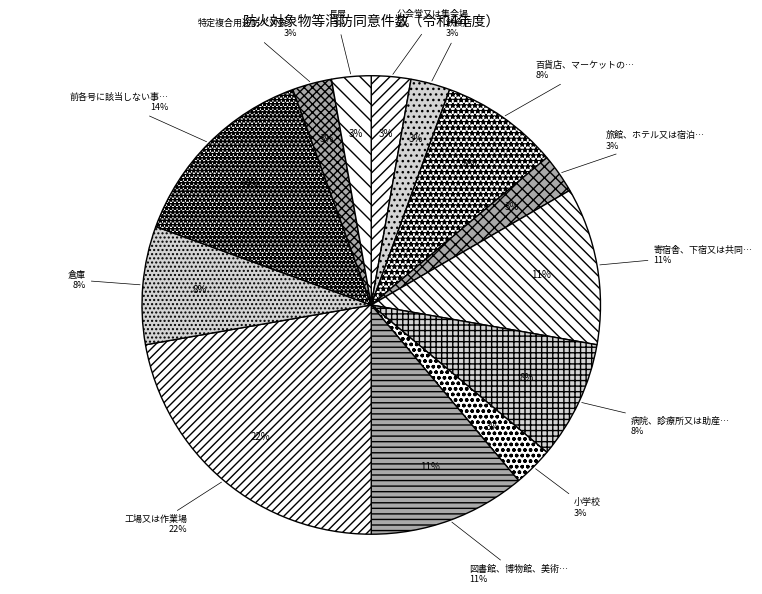

Is the sum of 旅館、ホテル又は宿泊所 and 百貨店、マーケットの類 greater than half?

No